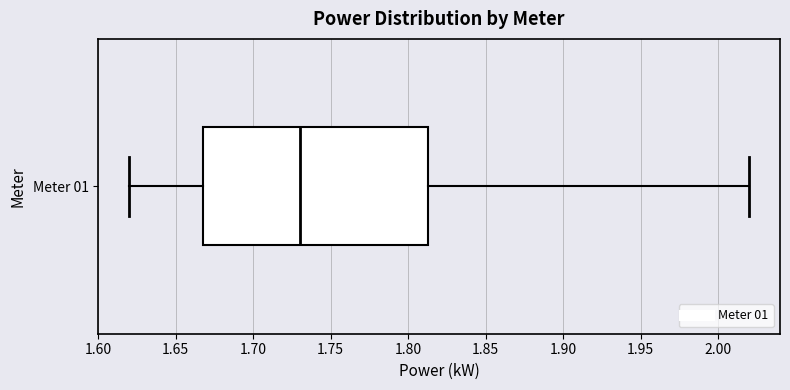

Read this box plot against the x-axis: the position of the median line, the range covered by the box, and the ends of both whiskers. The values are not printed on the chart, so give them approximately, as read against the axis.

median 1.730, box 1.670 to 1.815, whiskers 1.620 to 2.020